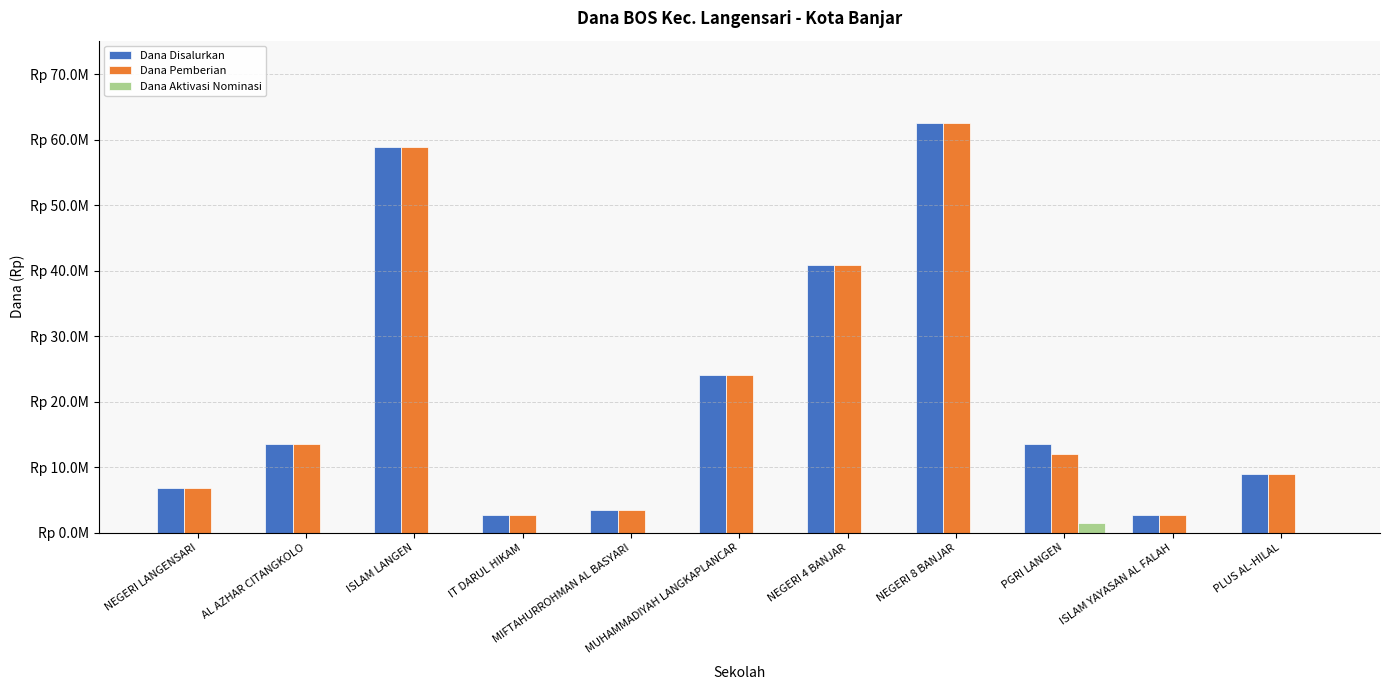

What are all the series names shown in the legend?

Dana Disalurkan, Dana Pemberian, Dana Aktivasi Nominasi